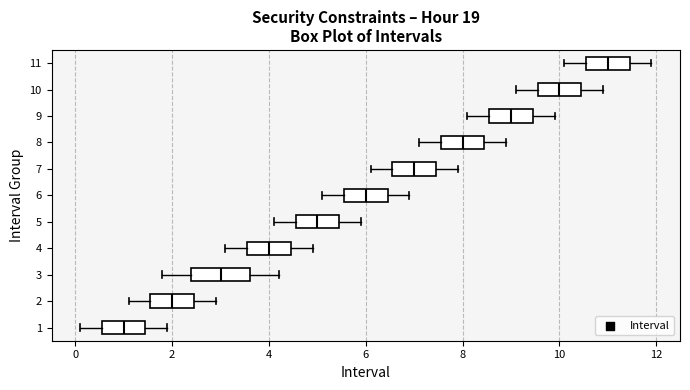

Reading bottom to top, read every box against the x-axis: the position of its median line, the range the box covers, and the ends of its whiskers. The values are not printed on the chart, so give them approximately, as read against the axis.

1: median 1.0, box 0.6 to 1.4, whiskers 0.2 to 2.0
2: median 2.0, box 1.6 to 2.4, whiskers 1.2 to 3.0
3: median 3.0, box 2.4 to 3.6, whiskers 1.8 to 4.2
4: median 4.0, box 3.6 to 4.4, whiskers 3.2 to 5.0
5: median 5.0, box 4.6 to 5.4, whiskers 4.2 to 6.0
6: median 6.0, box 5.6 to 6.4, whiskers 5.2 to 7.0
7: median 7.0, box 6.6 to 7.4, whiskers 6.2 to 8.0
8: median 8.0, box 7.6 to 8.4, whiskers 7.2 to 9.0
9: median 9.0, box 8.6 to 9.4, whiskers 8.2 to 10.0
10: median 10.0, box 9.6 to 10.4, whiskers 9.2 to 11.0
11: median 11.0, box 10.6 to 11.4, whiskers 10.2 to 12.0